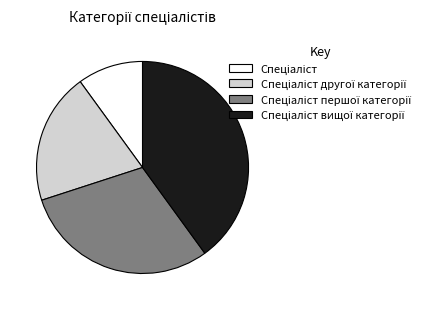

Does Спеціаліст другої категорії represent more than half of the total?

No